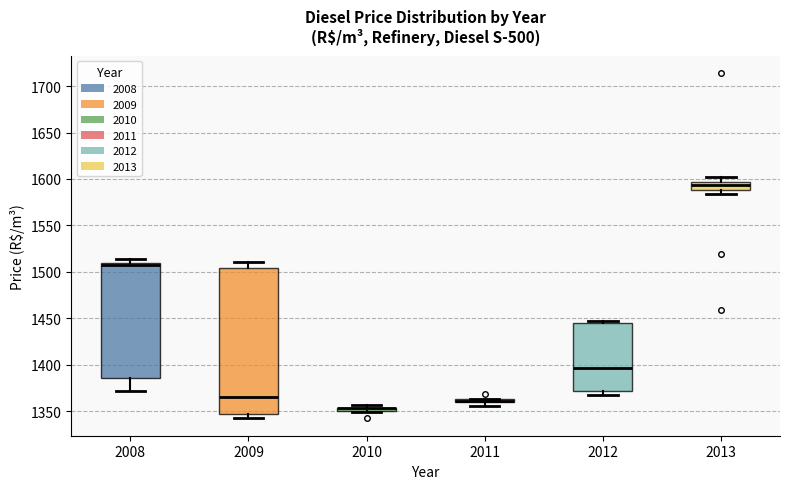

Where is the upper edge of the box at x = 2011 on the y-axis? The values are not printed on the chart, so give them approximately, as read against the axis.

1365